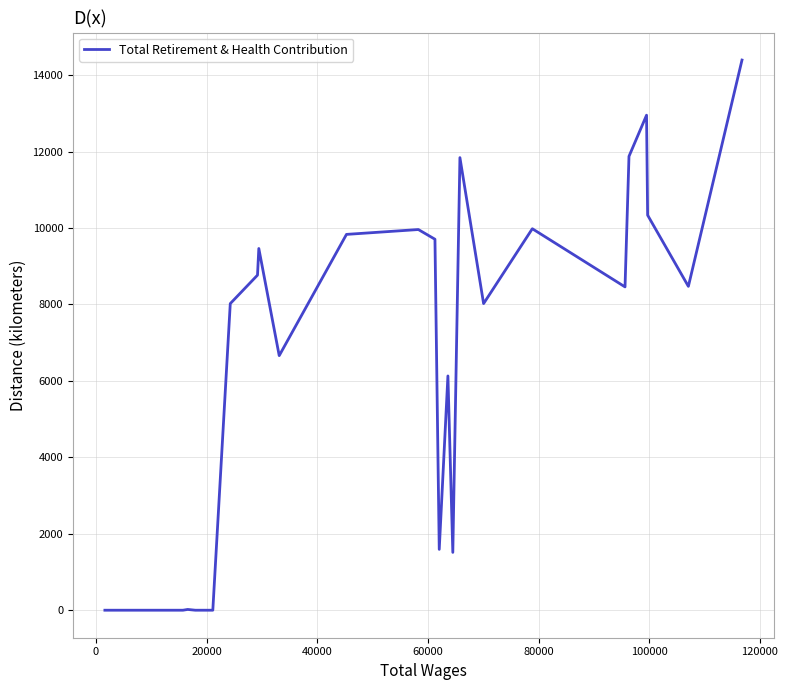

What is the difference between the maximum and minimum values?

14396